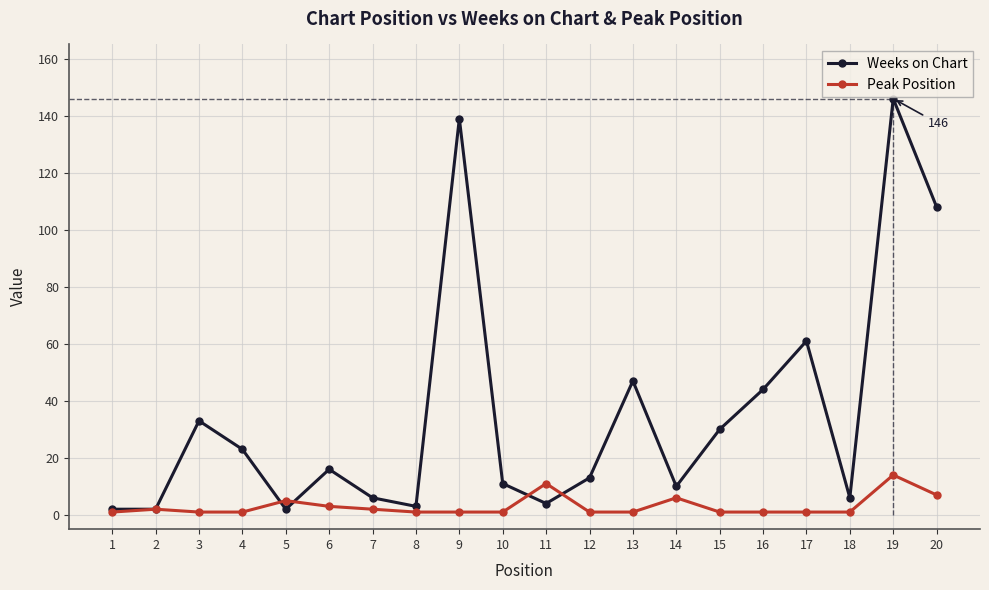

Is it true that Weeks on Chart equals 23 at 4?

True